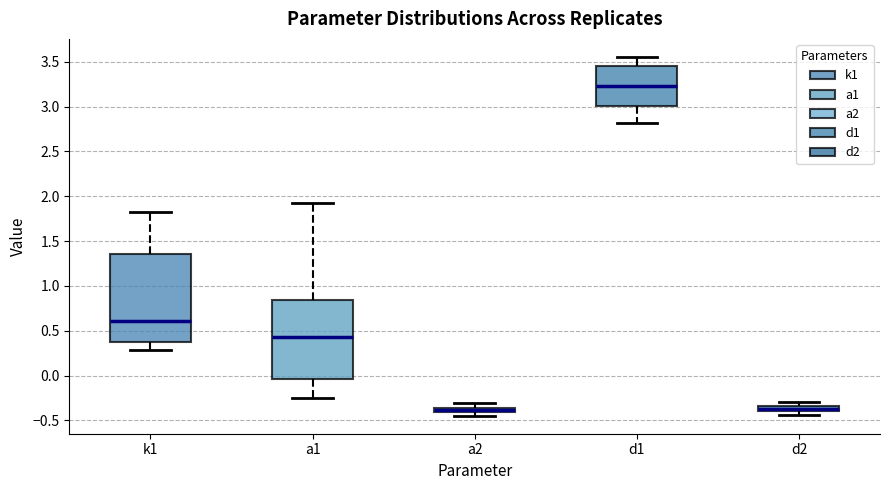

Where is the upper edge of the box for a2 on the y-axis? The values are not printed on the chart, so give them approximately, as read against the axis.

-0.35